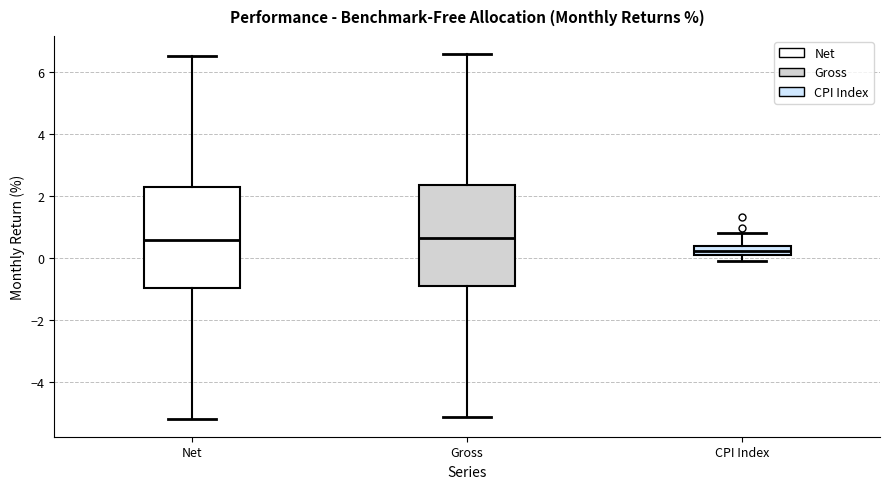

Which box's median line is the lowest?

CPI Index